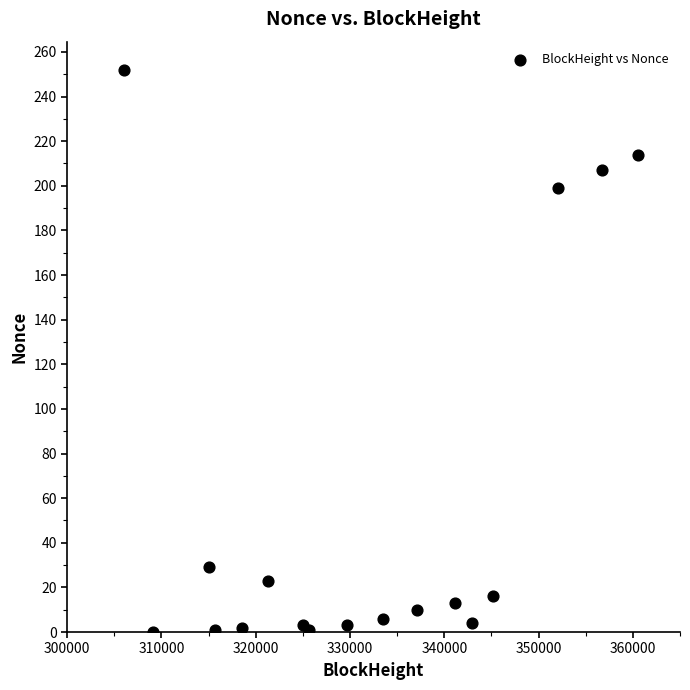

What Y value in the scatter plot is closest to 126?

199